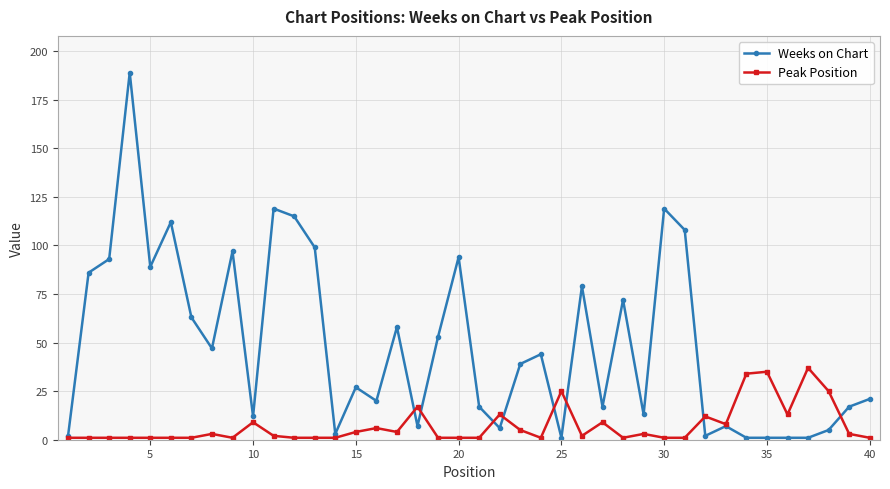

List the series in order of their overall mean, lowest first.

Peak Position, Weeks on Chart